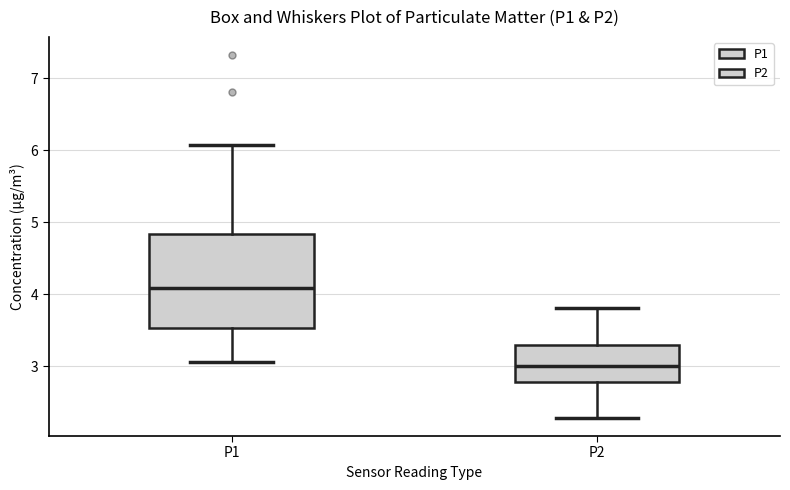

Reading left to right, read every box against the y-axis: the position of its median line, the range the box covers, and the ends of its whiskers. The values are not printed on the chart, so give them approximately, as read against the axis.

P1: median 4.1, box 3.5 to 4.8, whiskers 3.1 to 6.1
P2: median 3.0, box 2.8 to 3.3, whiskers 2.3 to 3.8